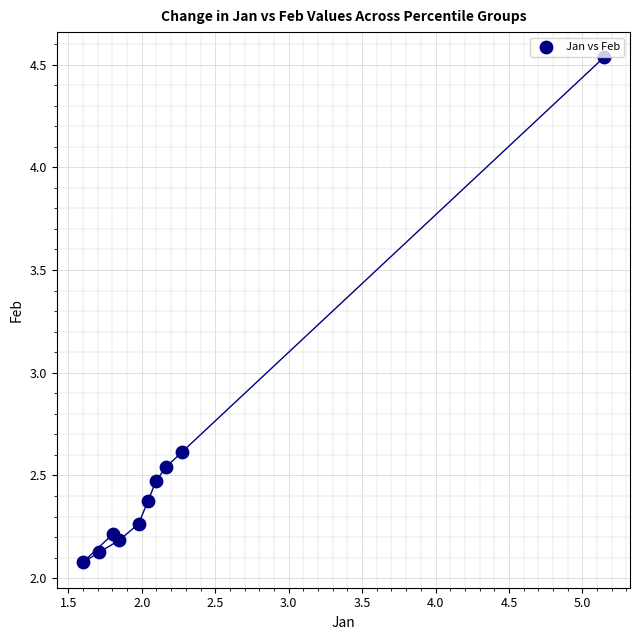

What is the range of X values (max minus min)?

3.5